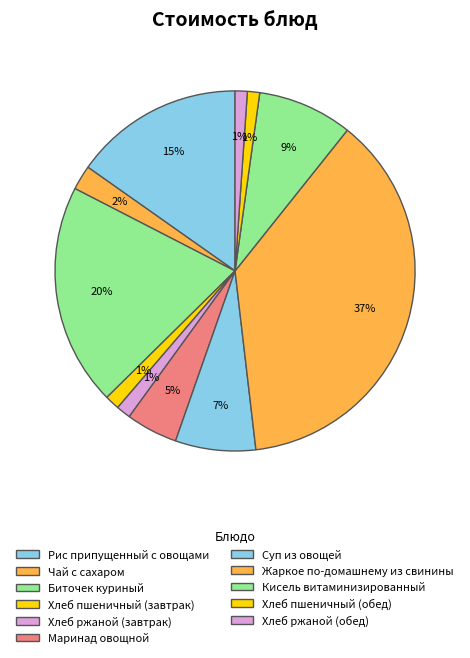

To the nearest percent, what is the average slice percentage?

9%